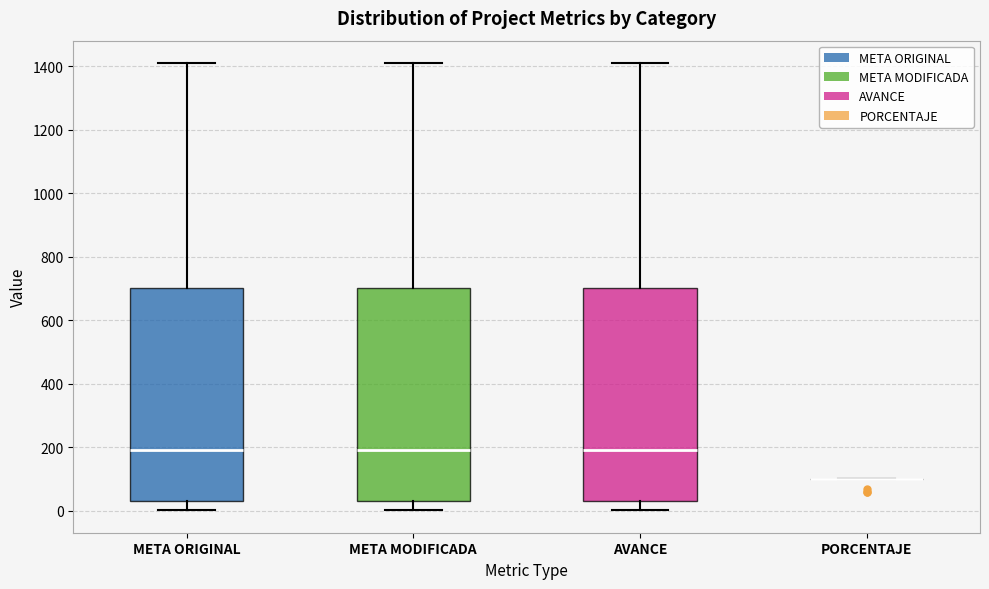

Where does the lower whisker of the box for META ORIGINAL end on the y-axis? The values are not printed on the chart, so give them approximately, as read against the axis.

0